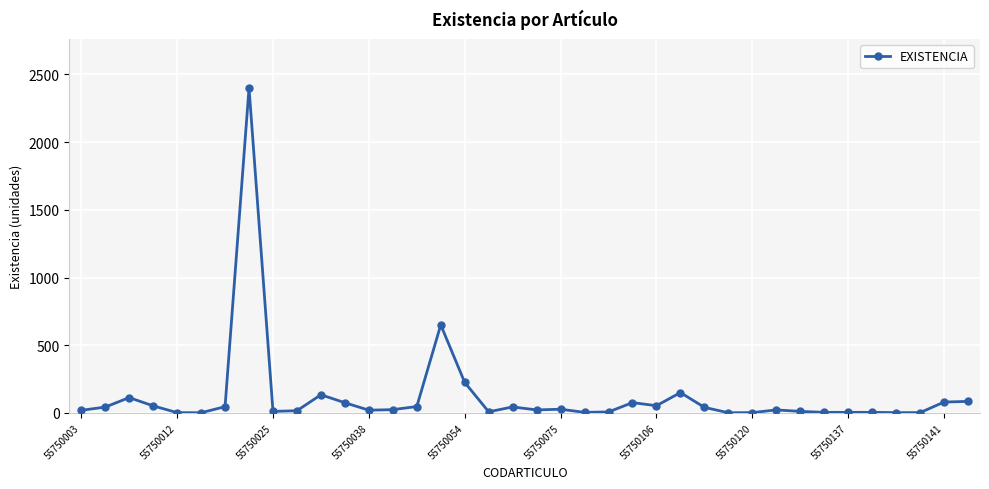

How many distinct data groups are displayed?

1